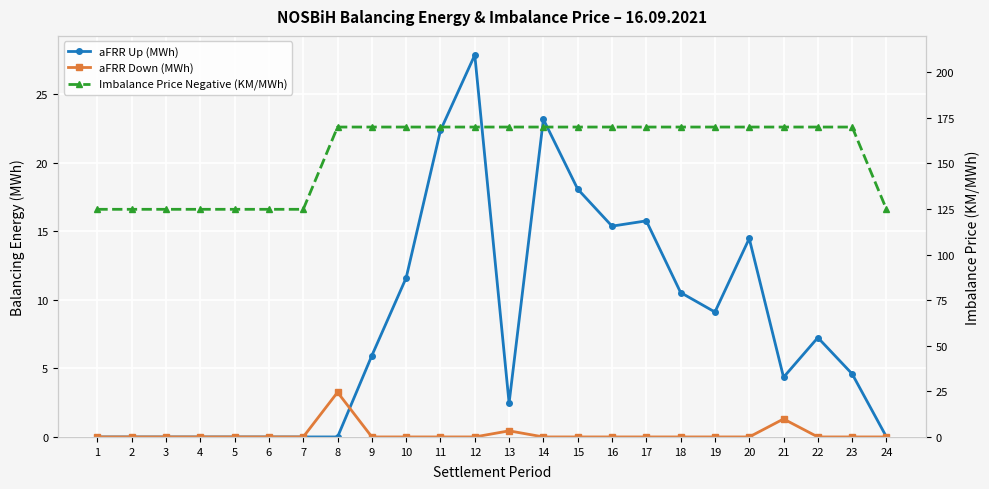

Reading right to left, extract all data points from this chart.

aFRR Up (MWh): 0.0	4.6	7.2	4.3	14.5	9.1	10.5	15.8	15.4	18.1	23.1	2.5	27.8	22.3	11.6	5.9	0.0	0.0	0.0	0.0	0.0	0.0	0.0	0.0
aFRR Down (MWh): 0.0	0.0	0.0	1.3	0.0	0.0	0.0	0.0	0.0	0.0	0.0	0.4	0.0	0.0	0.0	0.0	3.3	0.0	0.0	0.0	0.0	0.0	0.0	0.0
Imbalance Price Negative (KM/MWh): 124.9	170.0	170.0	170.0	170.0	170.0	170.0	170.0	170.0	170.0	170.0	170.0	170.0	170.0	170.0	170.0	170.0	124.9	124.9	124.9	124.9	124.9	124.9	124.9